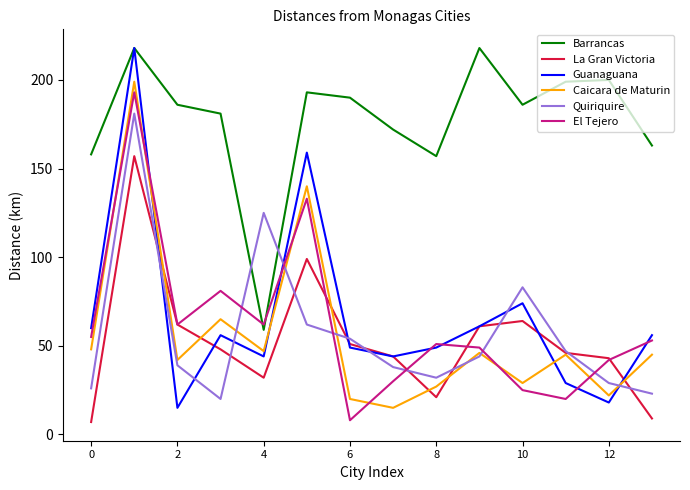

True or false: La Gran Victoria and Barrancas cross at least once.

False